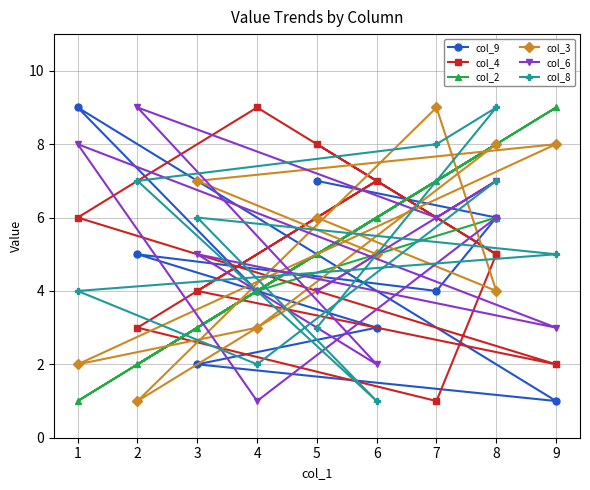

Rank the series by their maximum value, from highest to lowest.

col_9, col_4, col_2, col_3, col_6, col_8